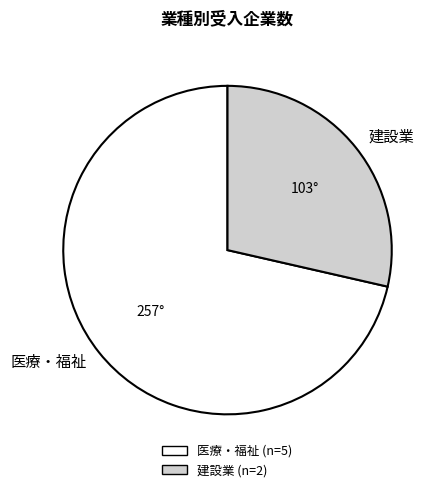

How many segments does this pie chart have?

2